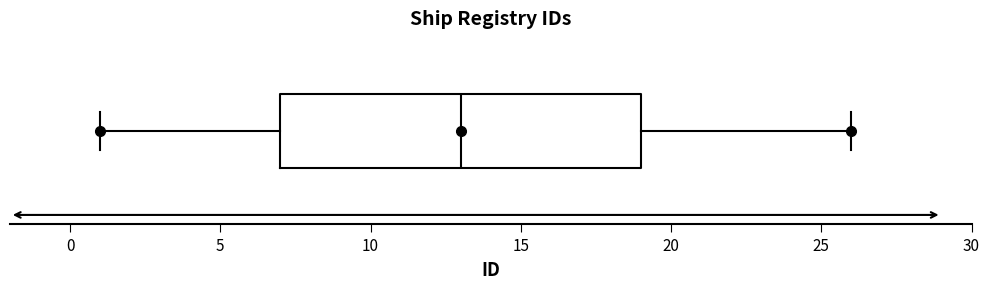

Where is the right edge of the box on the x-axis? The values are not printed on the chart, so give them approximately, as read against the axis.

19